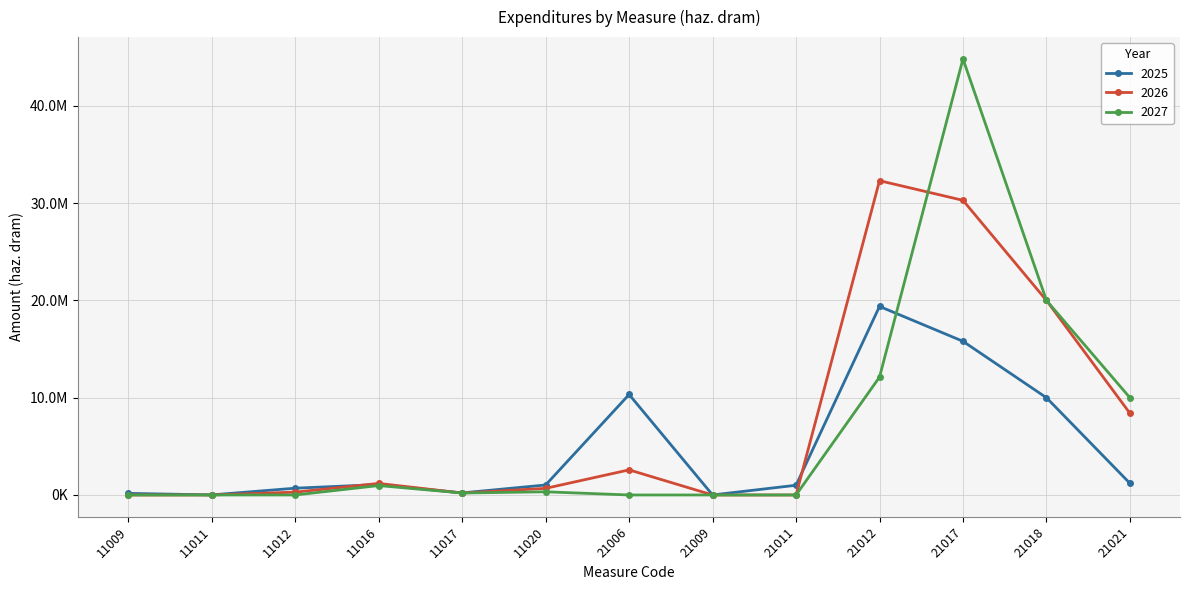

Between 21011 and 21017, which series saw the biggest shift?

2027